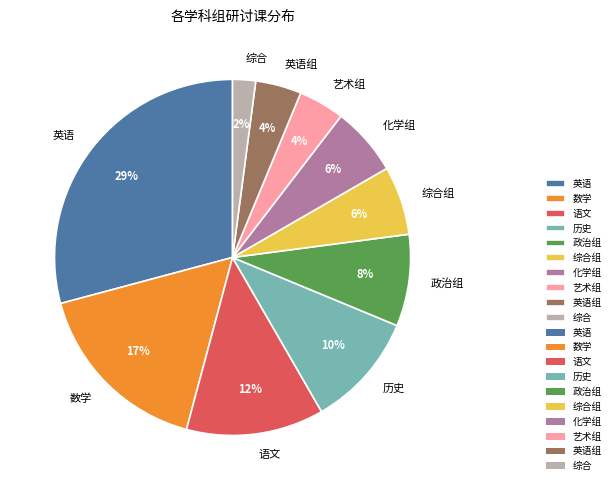

Is there any slice that represents more than half of the pie?

No